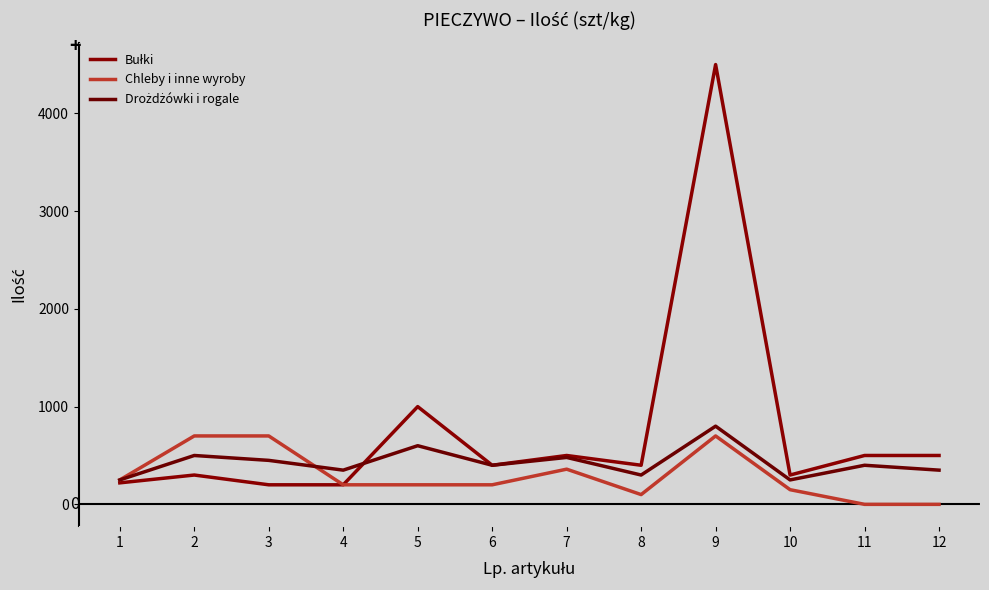

List the labels in order of Bułki value, largest first.

9, 5, 7, 11, 12, 6, 8, 2, 10, 1, 3, 4